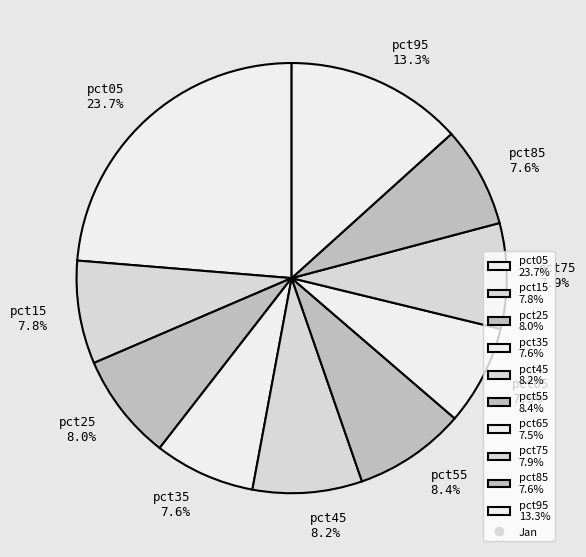

To the nearest percent, what is the difference between the pct35 and pct45 slice percentages?

1%